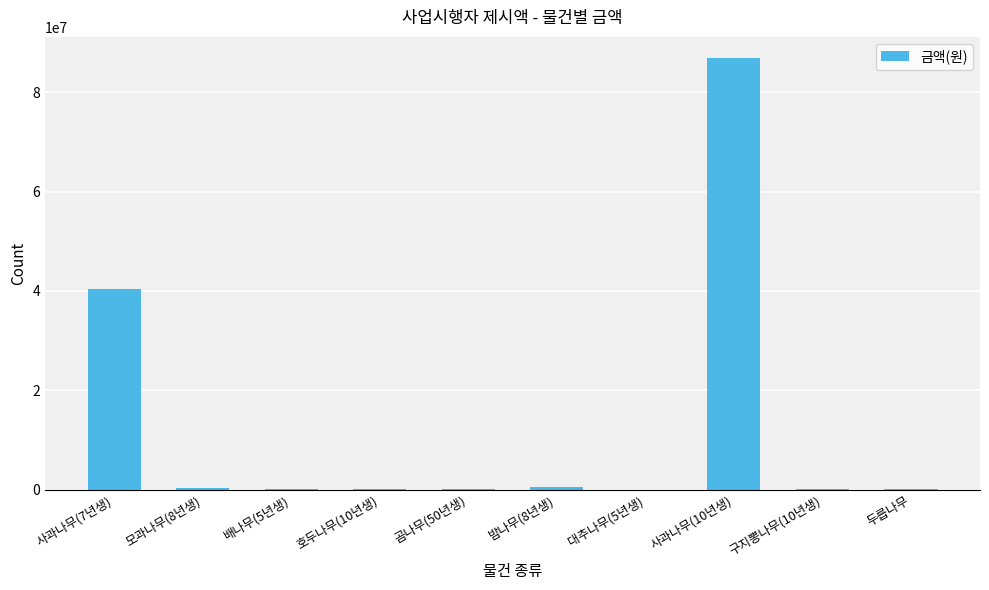

What is the sum of all values?

128725000